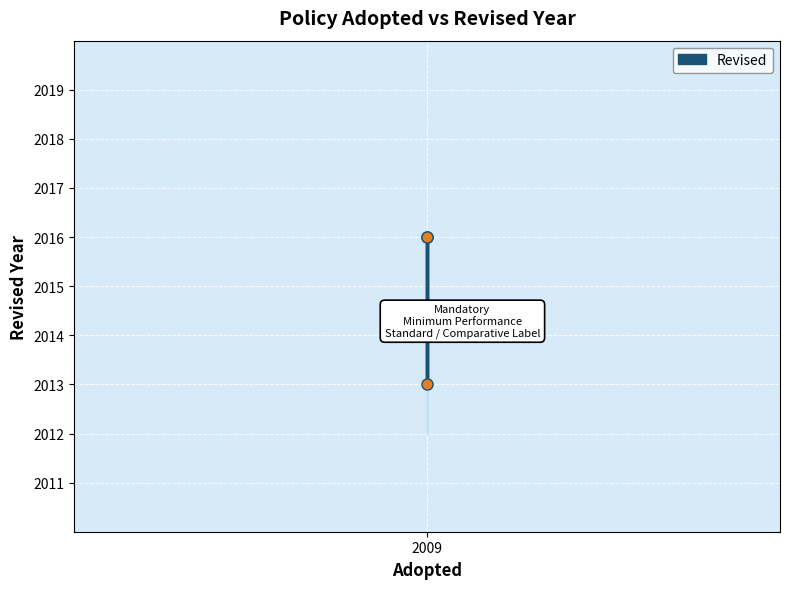

Is this an area chart (filled region under the line)?

No